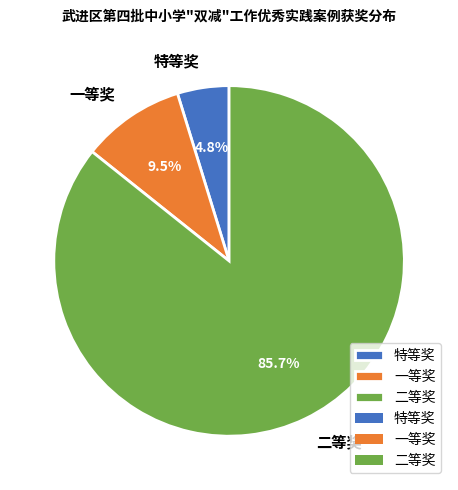

Which category accounts for the majority?

二等奖